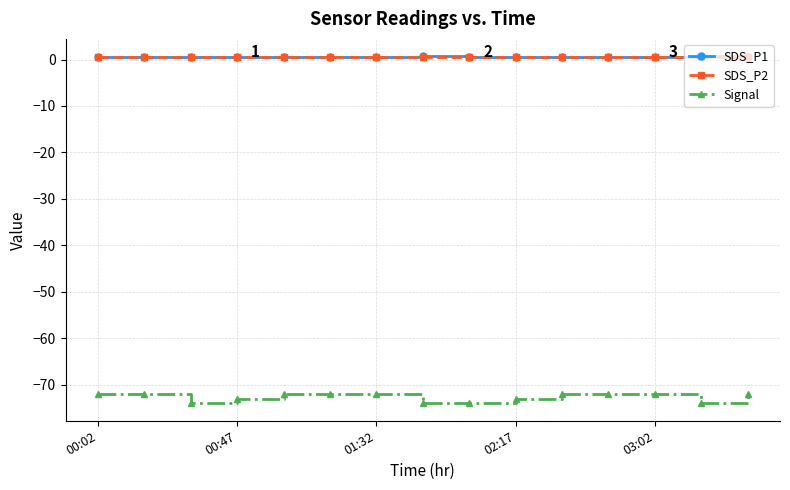

True or false: SDS_P2 and Signal intersect in this chart.

False